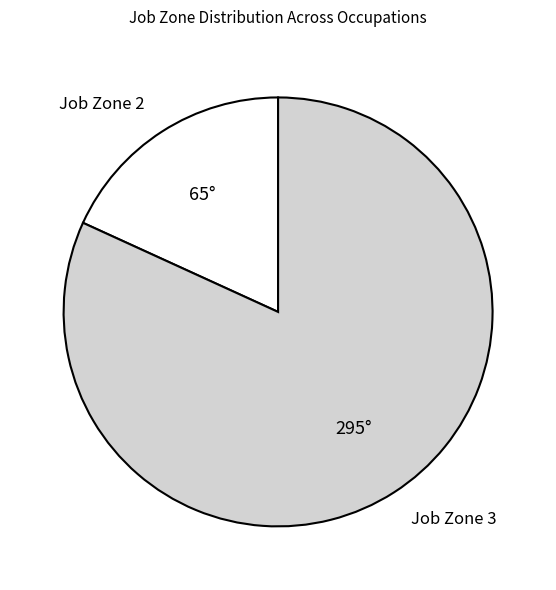

How many segments does this pie chart have?

2